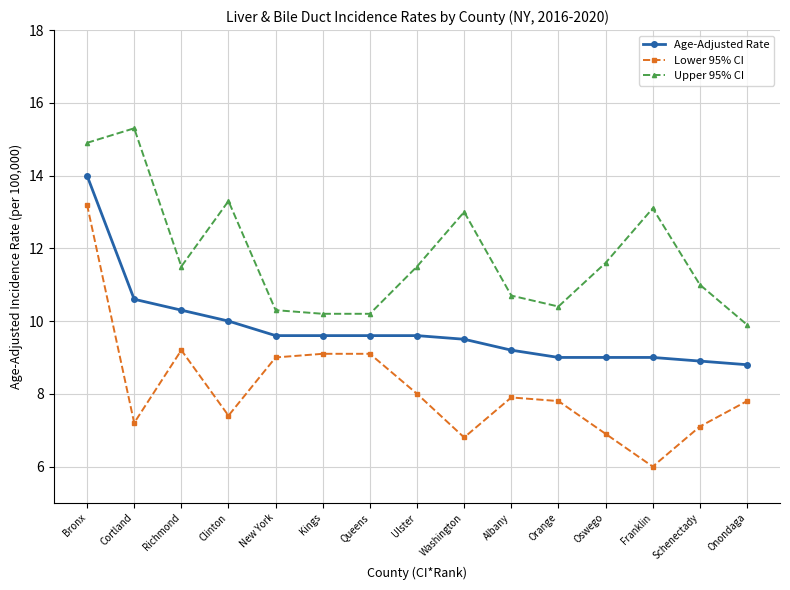

True or false: Age-Adjusted Rate has a value of 9.6 at New York.

True